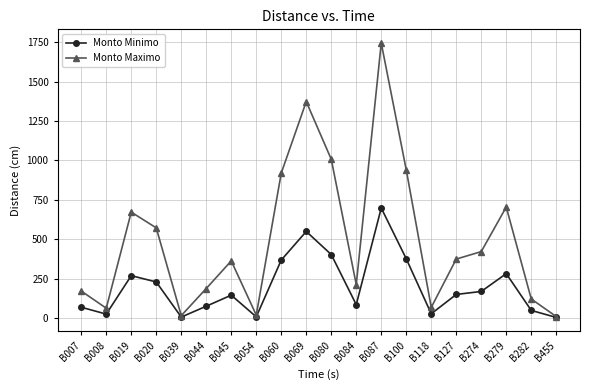

Does the chart display data point markers on the line(s)?

Yes